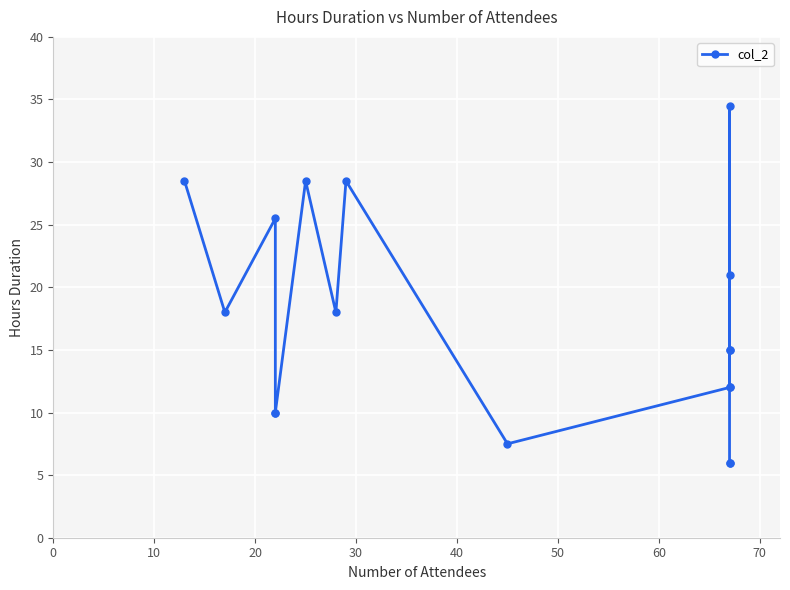

What is the difference between the maximum and minimum values?

28.5